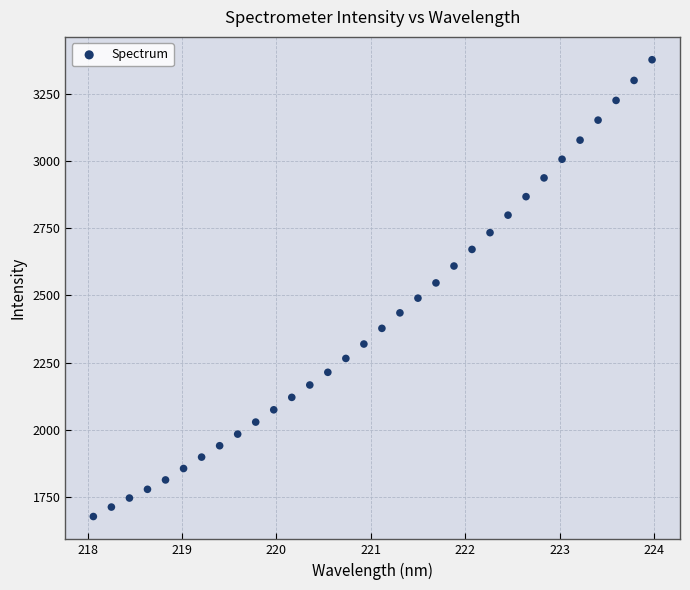

What is the range of X values (max minus min)?

5.9